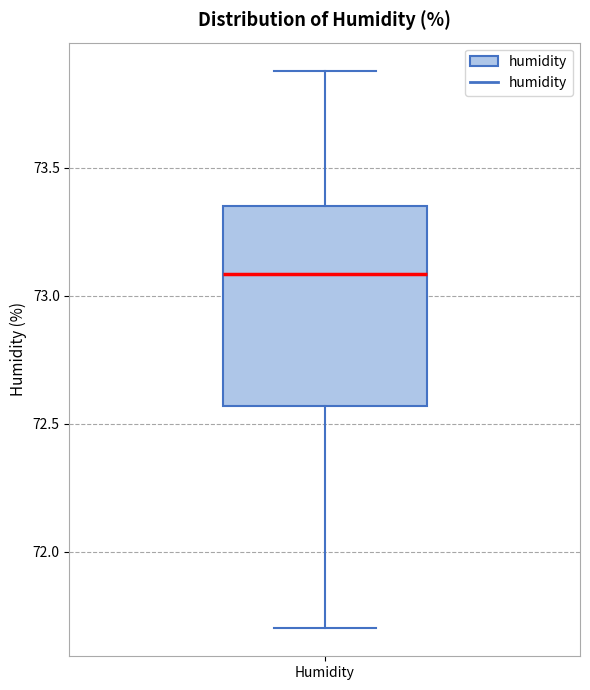

Where does the median line of the box for Humidity sit on the y-axis? The values are not printed on the chart, so give them approximately, as read against the axis.

73.10